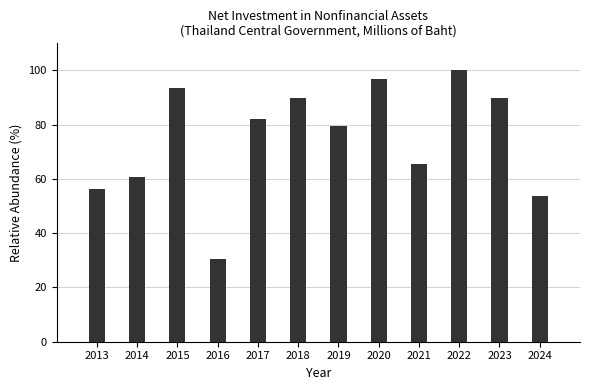

Reading left to right, what are all the values shown in this chart?

2013=56.5	2014=60.9	2015=93.6	2016=30.6	2017=82.2	2018=89.8	2019=79.6	2020=97.0	2021=65.5	2022=100.0	2023=89.8	2024=53.7